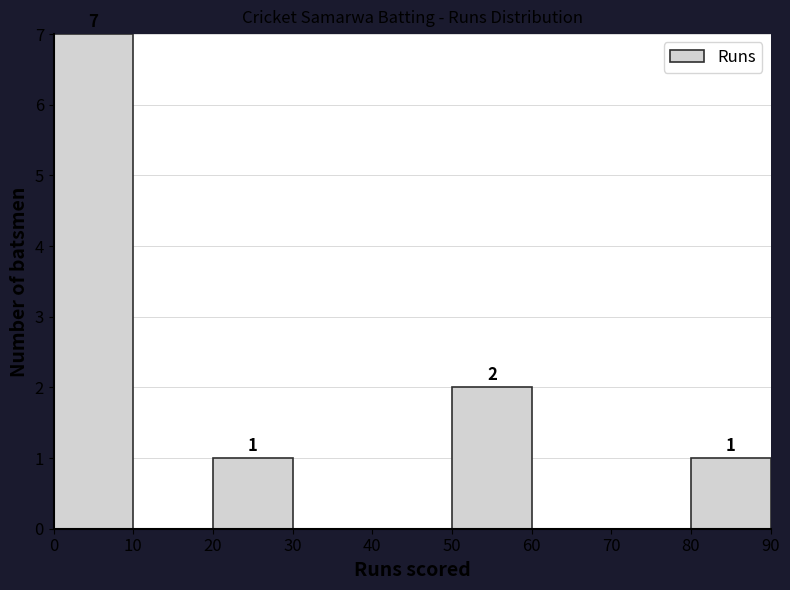

Over which range of the x-axis is the bar tallest?

0 to 10